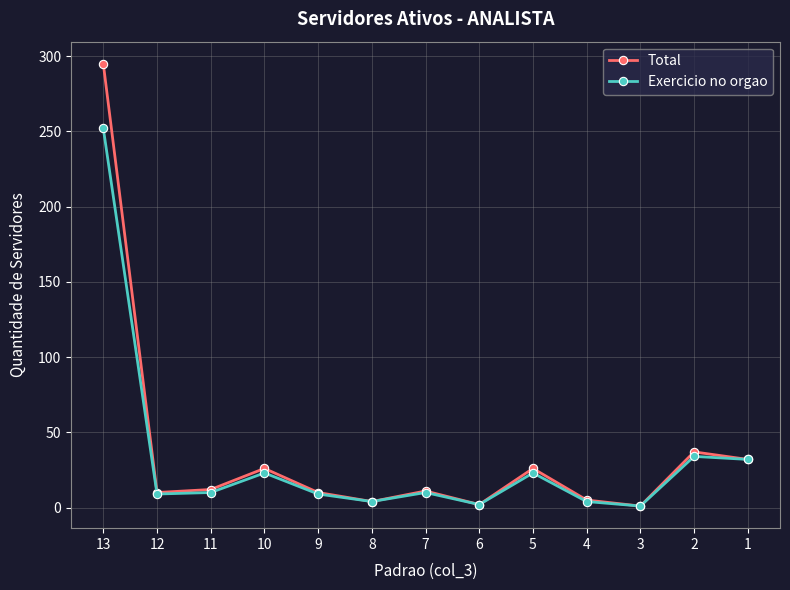

At 13, list the series in order from largest to smallest.

Total, Exercicio no orgao